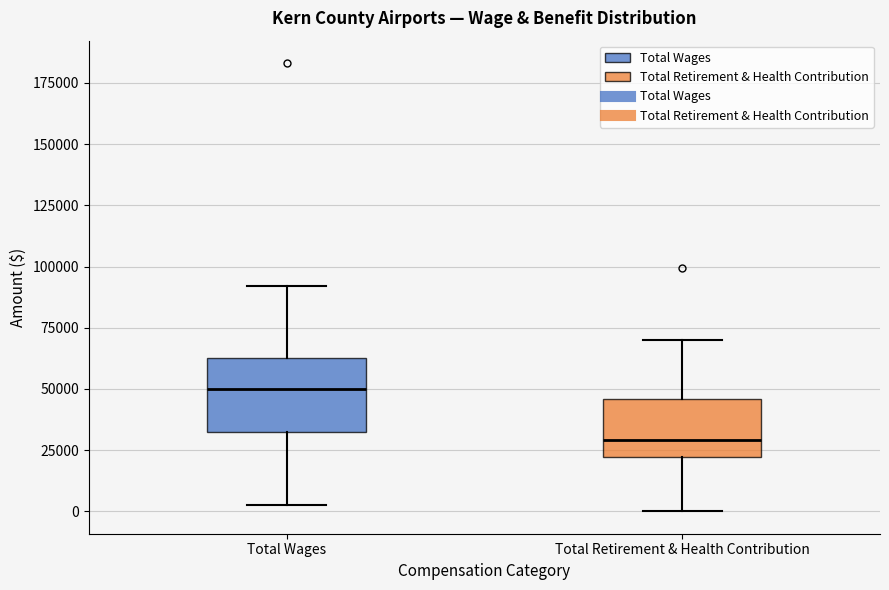

Comparing the boxes themselves (not the whiskers), which one is the tallest?

Total Wages